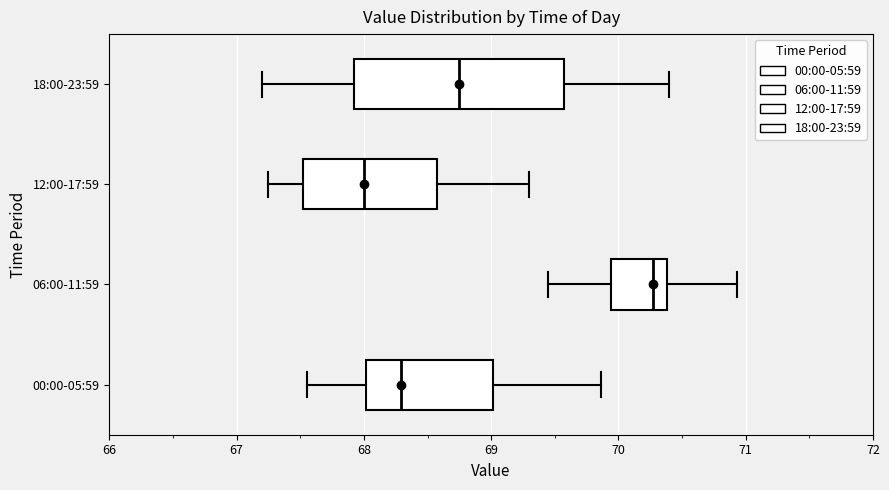

Where does the median line of the box for 18:00-23:59 sit on the x-axis? The values are not printed on the chart, so give them approximately, as read against the axis.

68.8